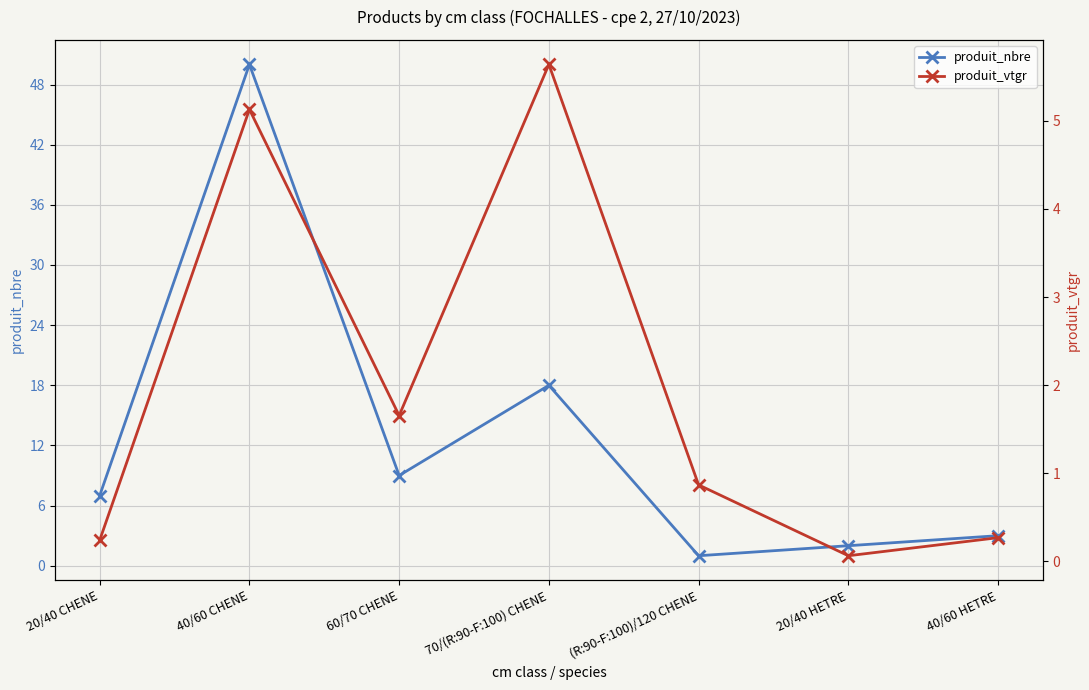

What position from the right is 70/(R:90-F:100) CHENE?

4